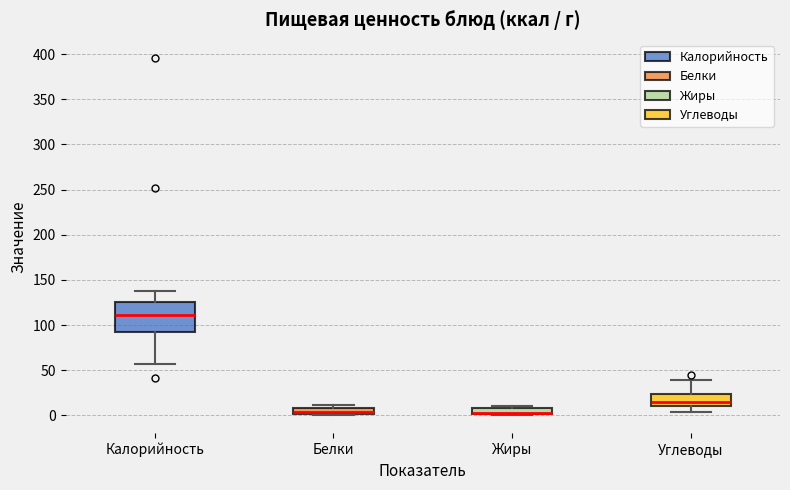

Which box is the tallest, from its lower edge to its upper edge?

Калорийность